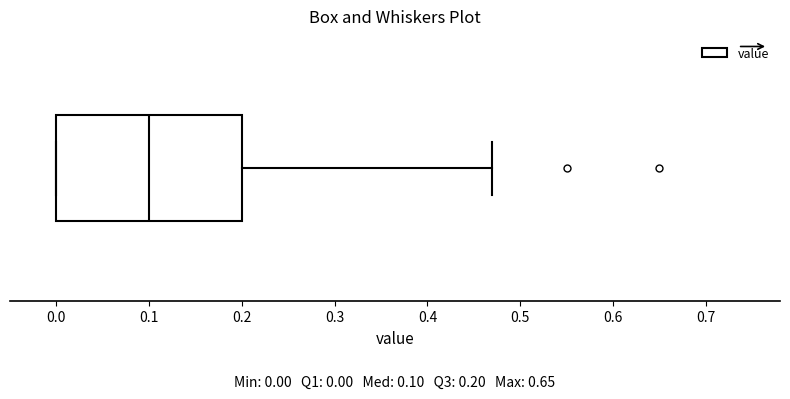

Transcribe this box plot: give where the median line is, the range the box spans, and where the two whiskers end, as read against the x-axis. The values are not printed on the chart, so give them approximately, as read against the axis.

median 0.10, box 0.00 to 0.20, whiskers 0.00 to 0.47